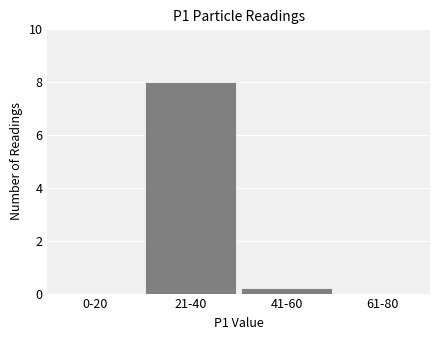

Reading right to left, extract all data points from this chart.

61-80=0.0	41-60=0.2	21-40=8.0	0-20=0.0